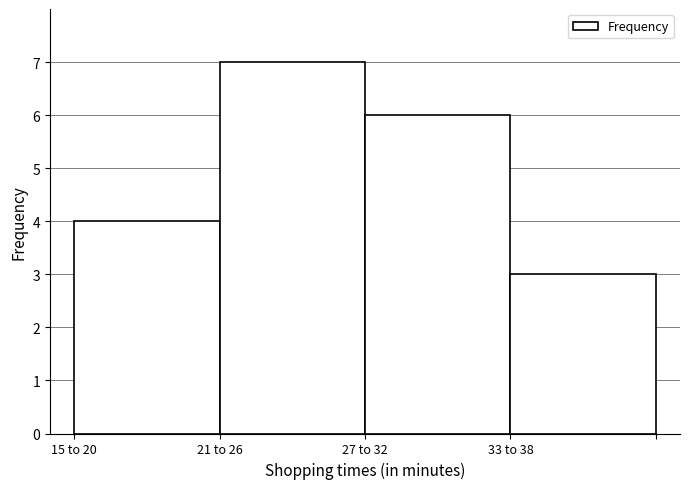

Reading left to right, list all the values displayed in this chart.

15 to 20=4	21 to 26=7	27 to 32=6	33 to 38=3